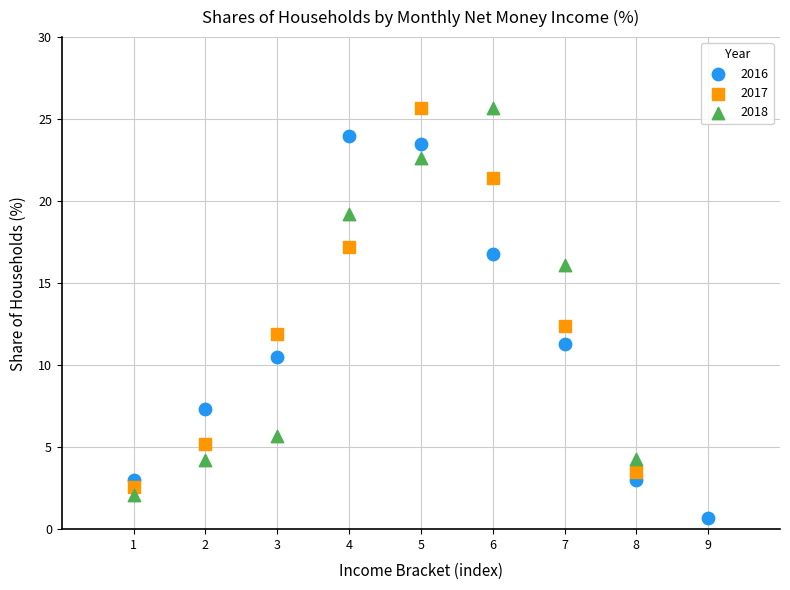

What are all the series names shown in the legend?

2016, 2017, 2018